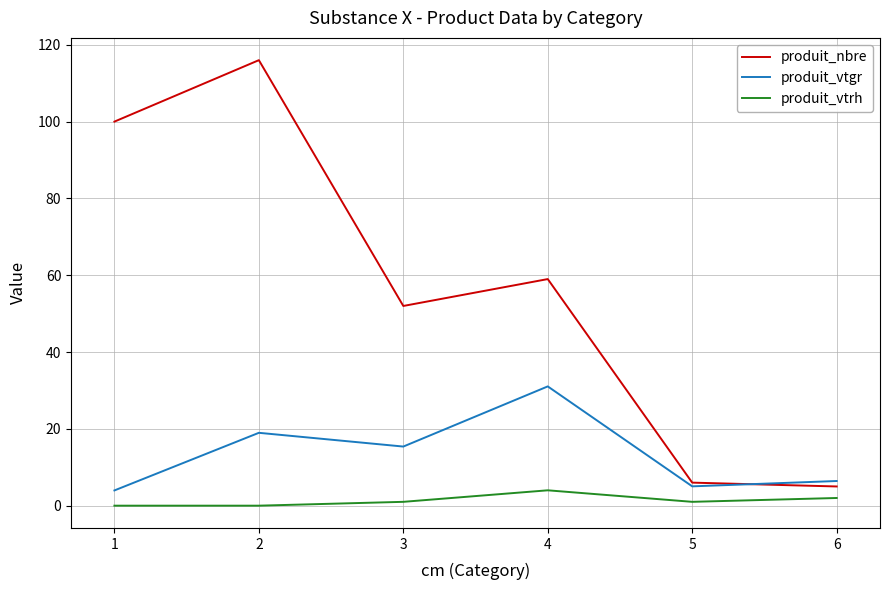

True or false: produit_vtrh and produit_vtgr cross at least once.

False